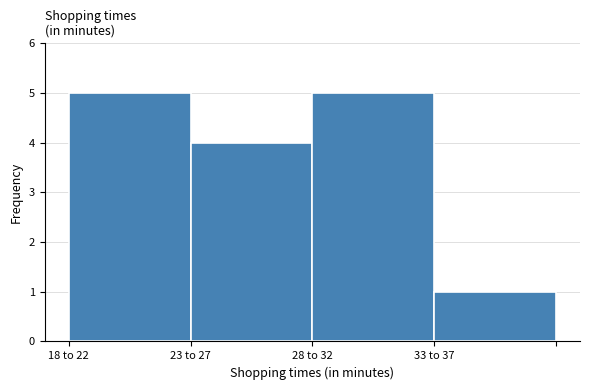

Reading left to right, transcribe all the data shown in this chart.

18 to 22=5	23 to 27=4	28 to 32=5	33 to 37=1